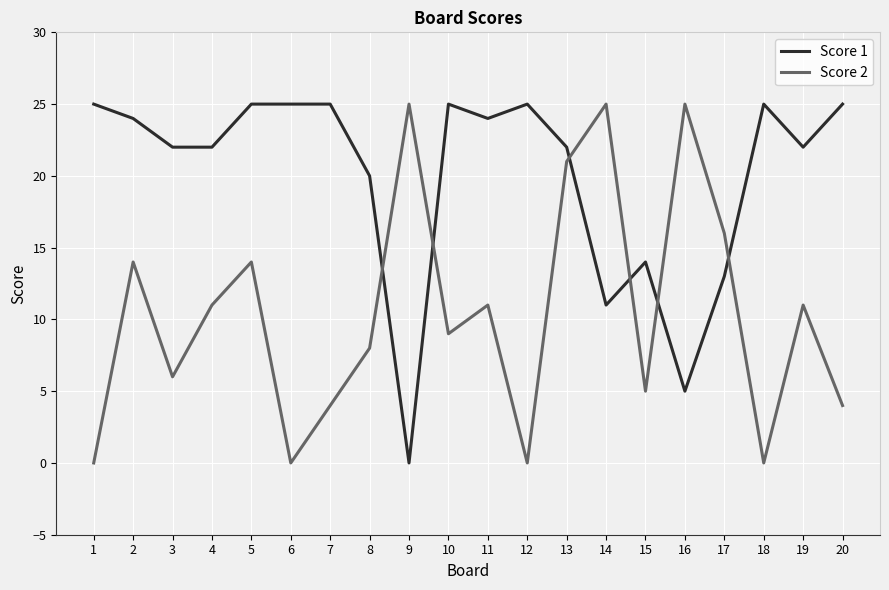

List the series in order of their overall mean, highest first.

Score 1, Score 2